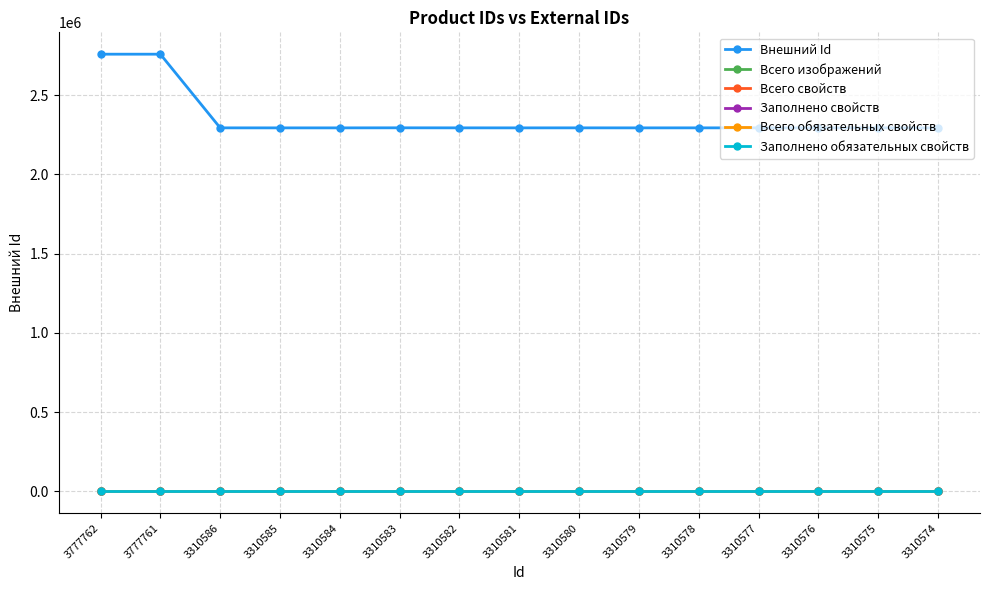

What is the difference between the highest and lowest values at 3310585?

2292756